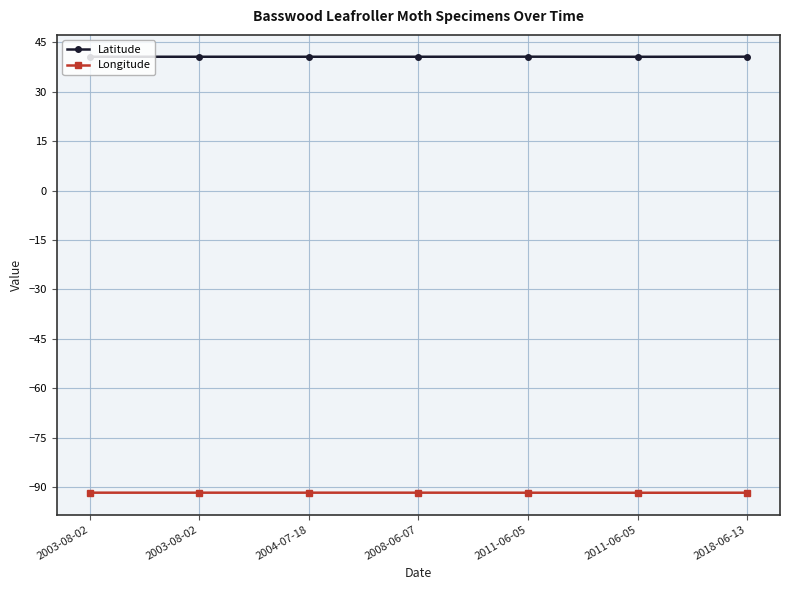

How many series are shown in this chart?

2